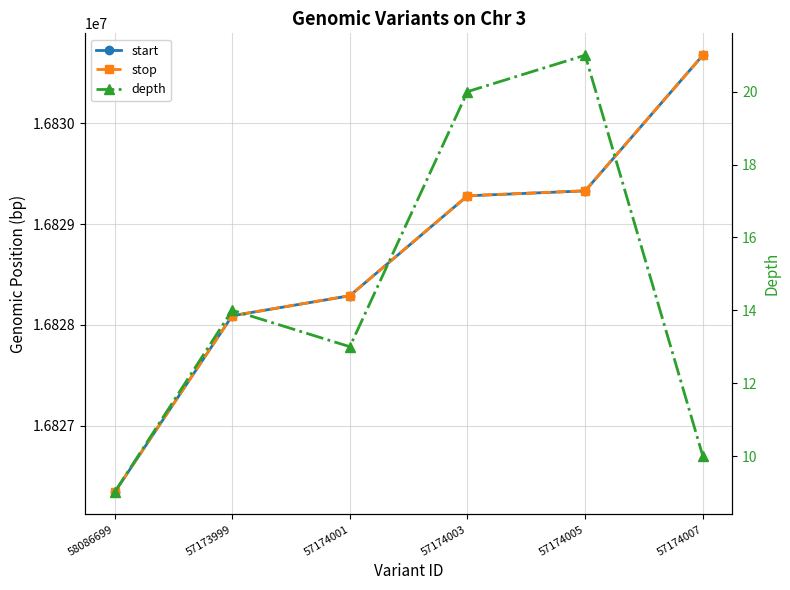

Reading left to right, list all the values displayed in this chart.

start: 58086699=16826337	57173999=16828091	57174001=16828290	57174003=16829282	57174005=16829331	57174007=16830677
stop: 58086699=16826338	57173999=16828092	57174001=16828291	57174003=16829283	57174005=16829332	57174007=16830678
depth: 58086699=9	57173999=14	57174001=13	57174003=20	57174005=21	57174007=10